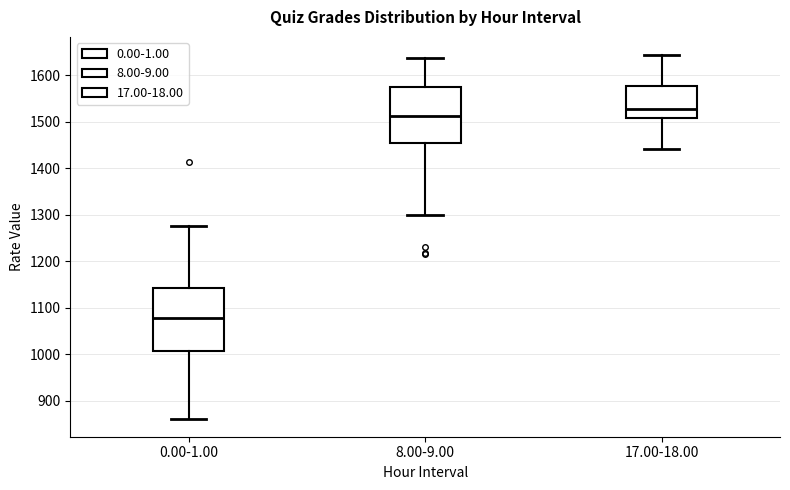

Which box has the highest median line?

17.00-18.00